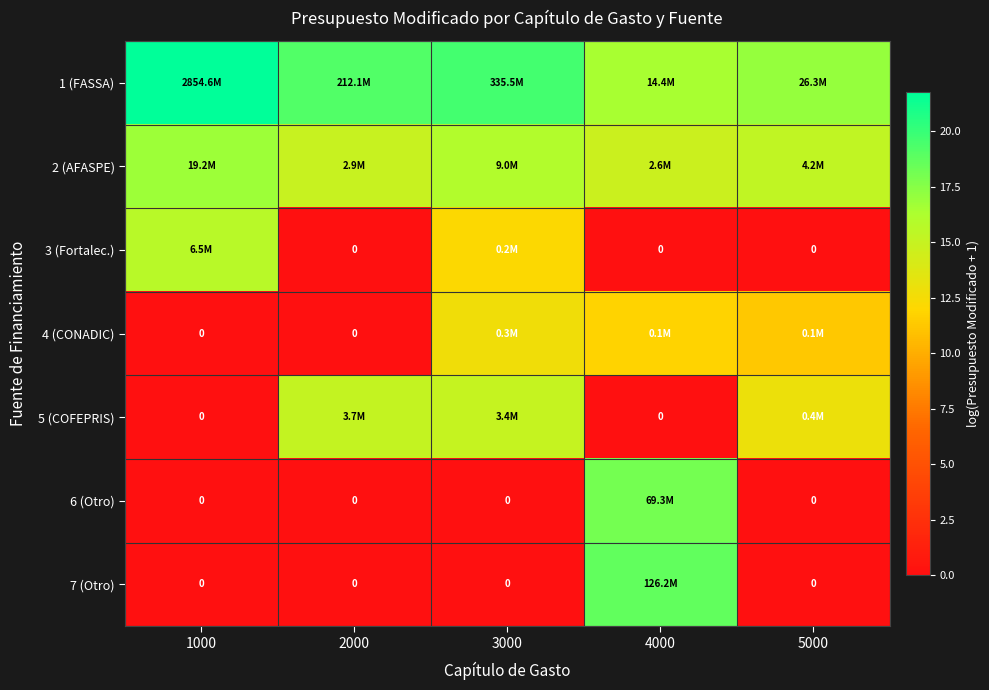

What is the difference between the 7 (Otro) values at 4000 and 5000?

18.7